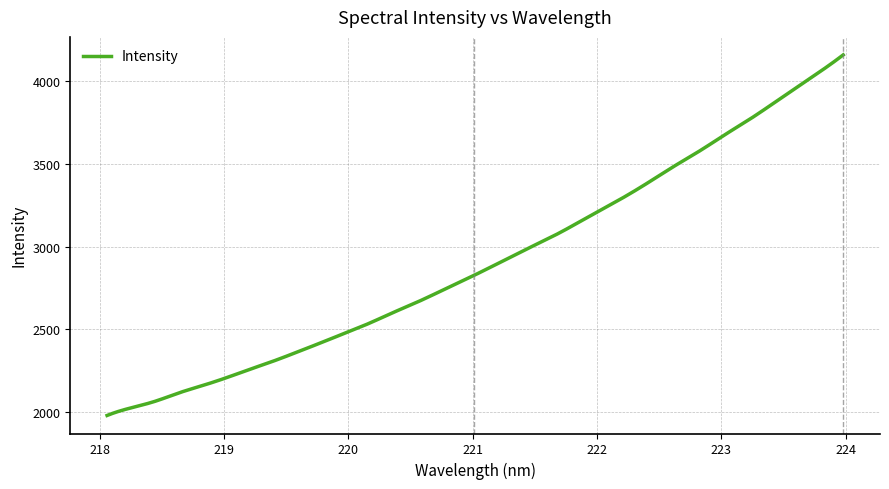

What is the greatest value displayed?

4157.6